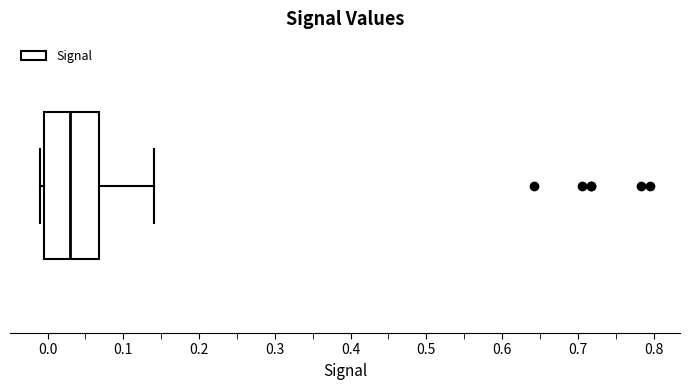

Where does the median line of the box sit on the x-axis? The values are not printed on the chart, so give them approximately, as read against the axis.

0.03